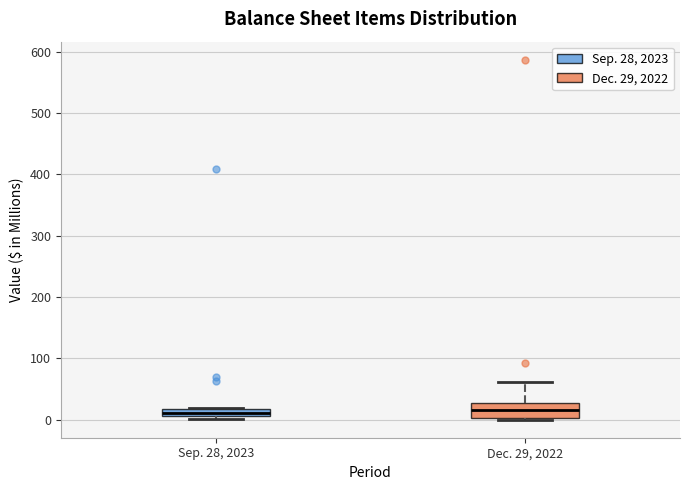

Where is the upper edge of the box for Sep. 28, 2023 on the y-axis? The values are not printed on the chart, so give them approximately, as read against the axis.

20